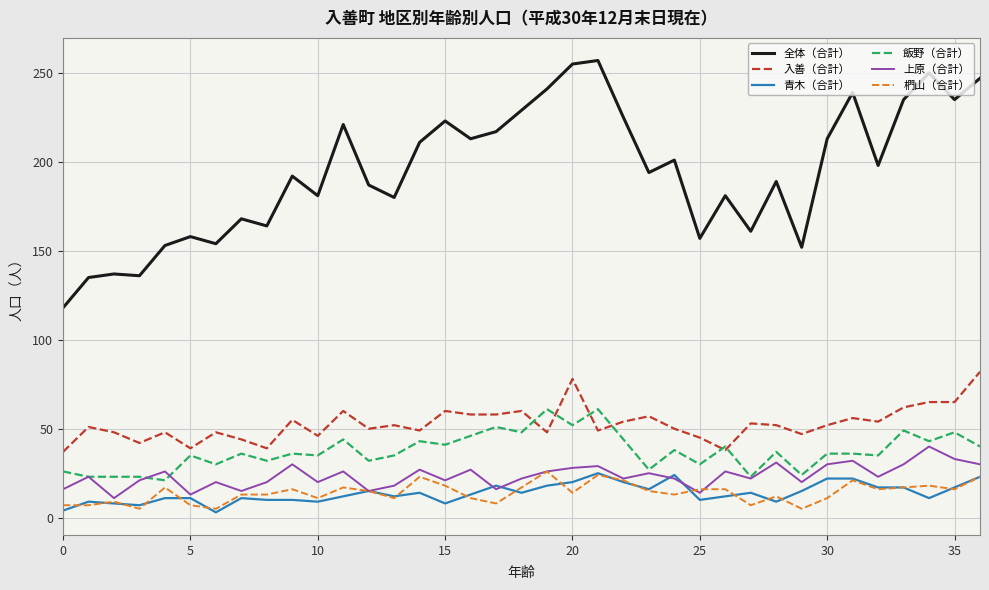

How many series are shown in this chart?

6